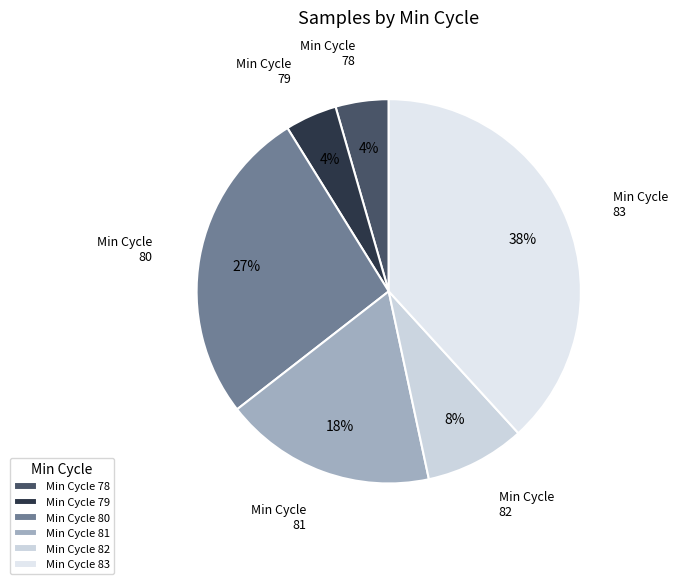

Does 79 represent more than half of the total?

No